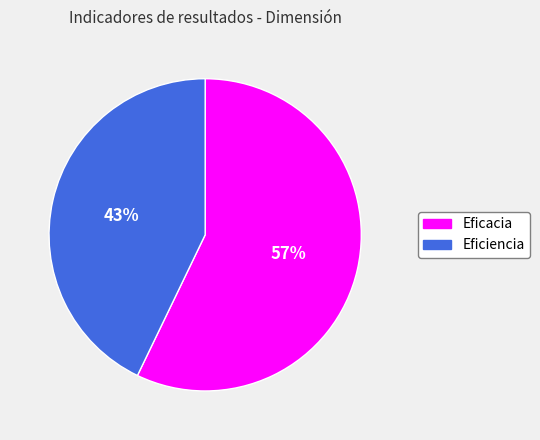

What percentage is the Eficiencia slice, to the nearest percent?

43%